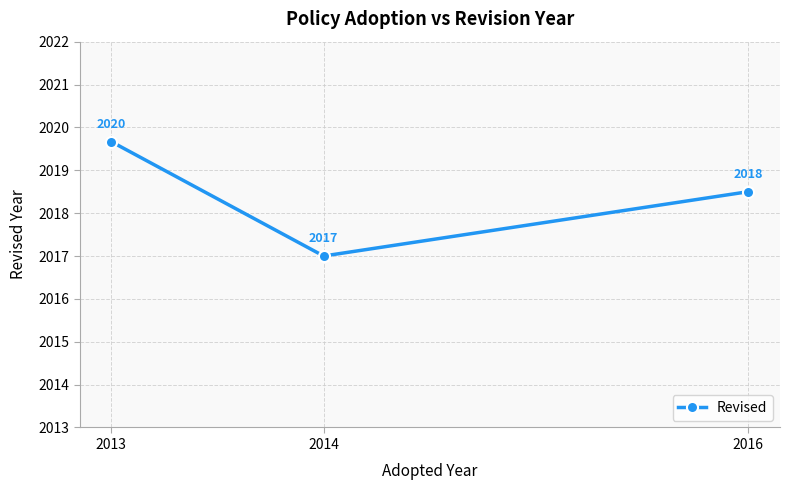

Does the chart have visible grid lines?

Yes